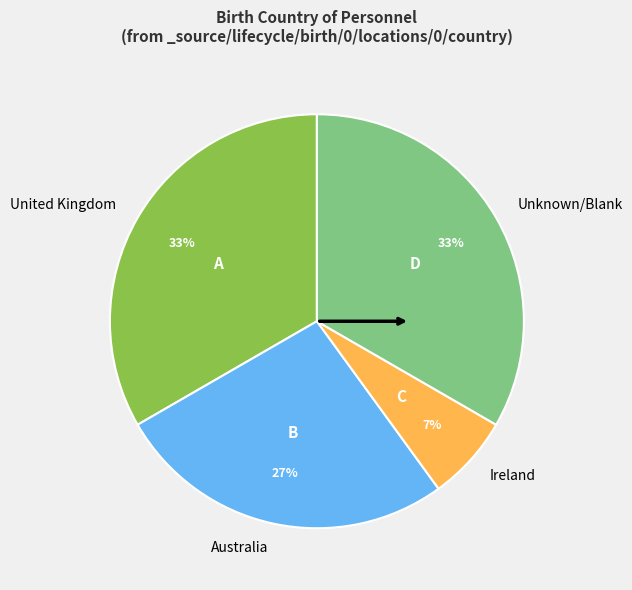

Which has a higher value, Ireland or Australia?

Australia